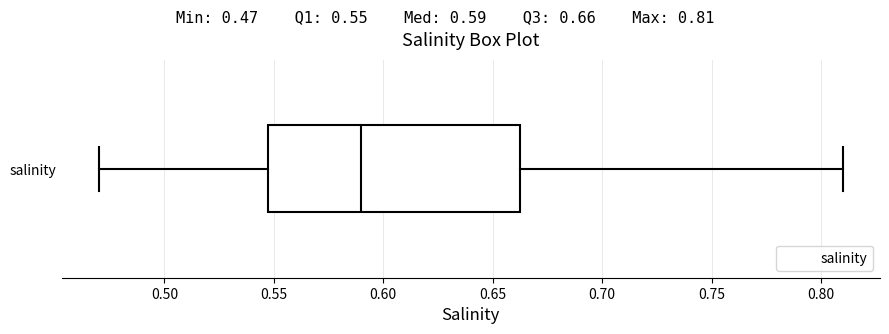

Read this box plot against the x-axis: the position of the median line, the range covered by the box, and the ends of both whiskers. The values are not printed on the chart, so give them approximately, as read against the axis.

median 0.590, box 0.550 to 0.665, whiskers 0.470 to 0.810